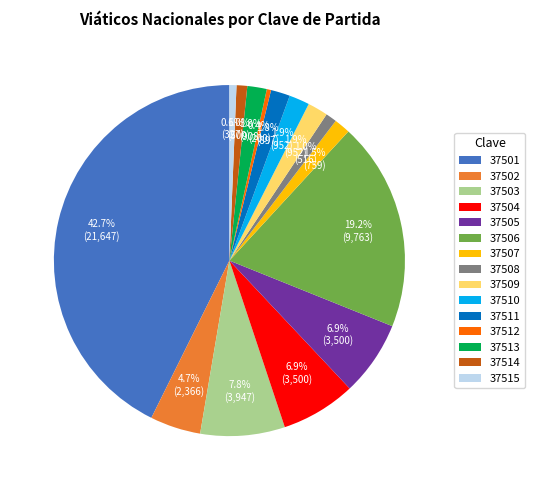

To the nearest percent, what percentage of the pie is 37510?

2%